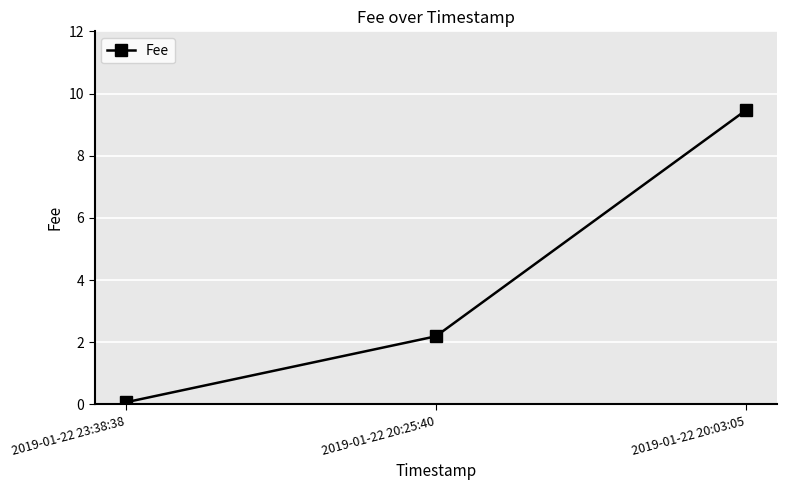

What is the minimum value shown in the chart?

0.1